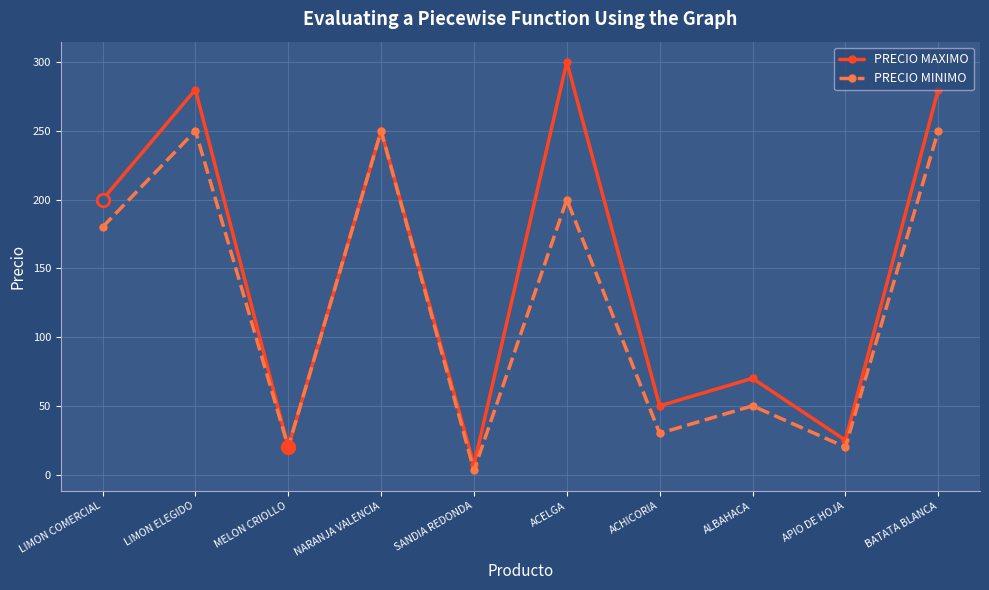

Is it true that PRECIO MAXIMO equals 7 at SANDIA REDONDA?

True